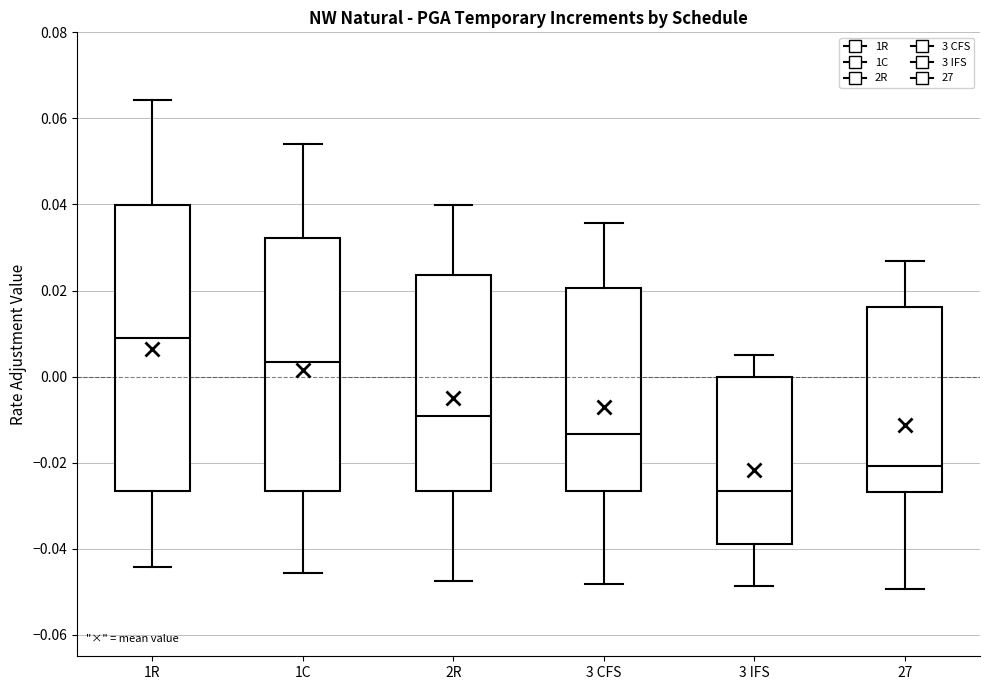

Reading left to right, transcribe this box plot: for each box, give where its median line is, the range the box spans, and where its two whiskers end, as read against the y-axis. The values are not printed on the chart, so give them approximately, as read against the axis.

1R: median 0.008, box -0.026 to 0.040, whiskers -0.044 to 0.064
1C: median 0.004, box -0.026 to 0.032, whiskers -0.046 to 0.054
2R: median -0.010, box -0.026 to 0.024, whiskers -0.048 to 0.040
3 CFS: median -0.014, box -0.026 to 0.020, whiskers -0.048 to 0.036
3 IFS: median -0.026, box -0.038 to 0.000, whiskers -0.048 to 0.006
27: median -0.020, box -0.026 to 0.016, whiskers -0.050 to 0.026